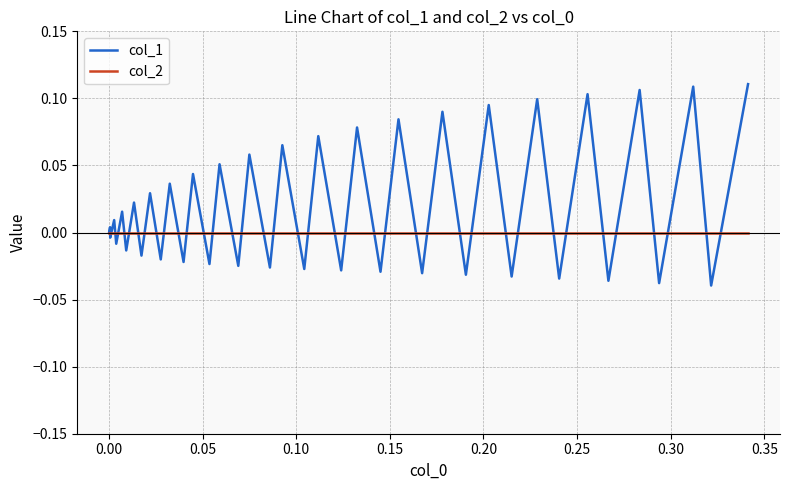

What is the sum of all col_1 values?

0.8